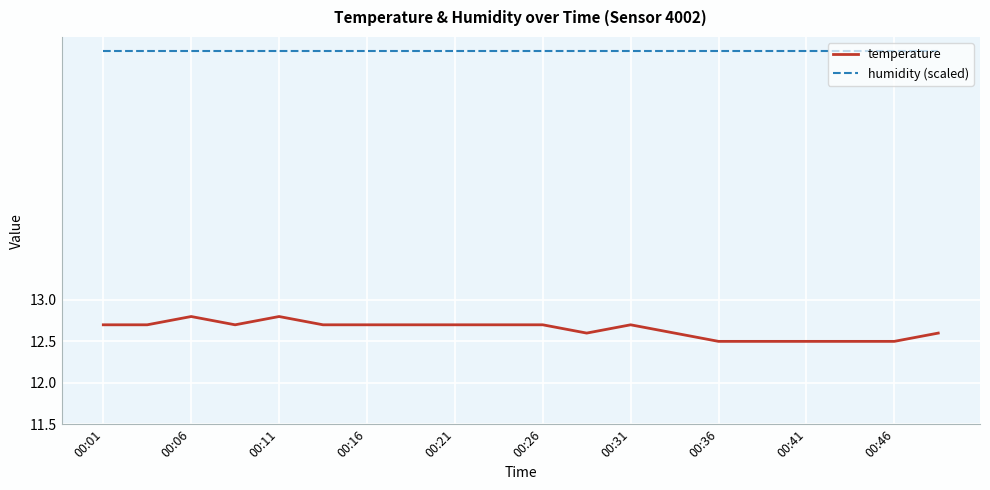

Which series has the largest total across all categories?

humidity (scaled)